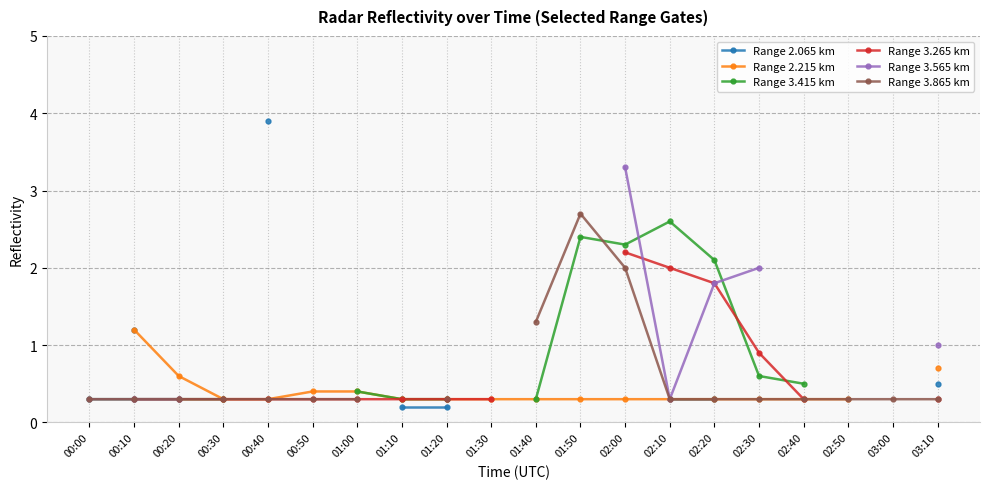

The Range 2.215 km series shows 0.4 at 01:30. True or false?

False